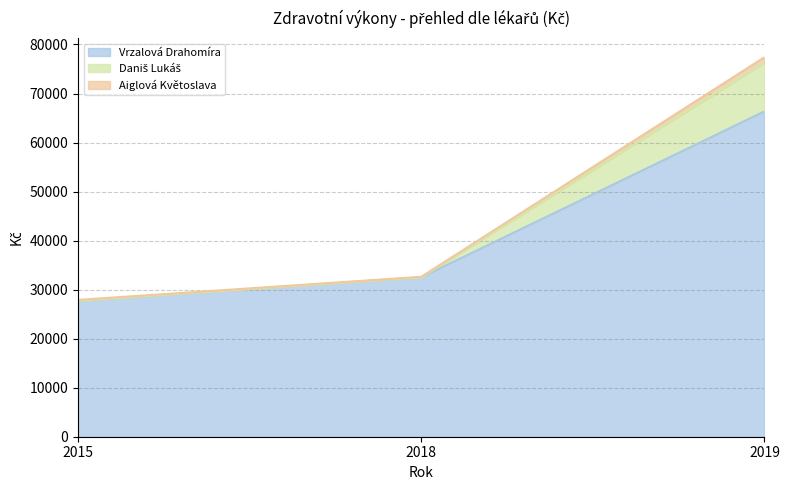

Is it true that Daniš Lukáš equals 138567 at 2019?

False